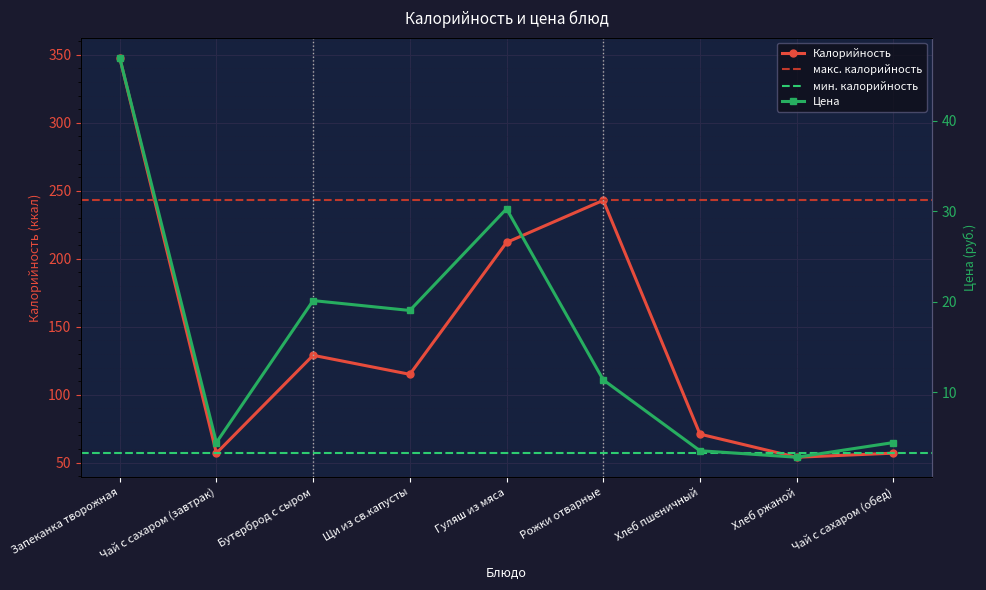

What is the difference between the maximum and minimum values in the Цена series?

44.1